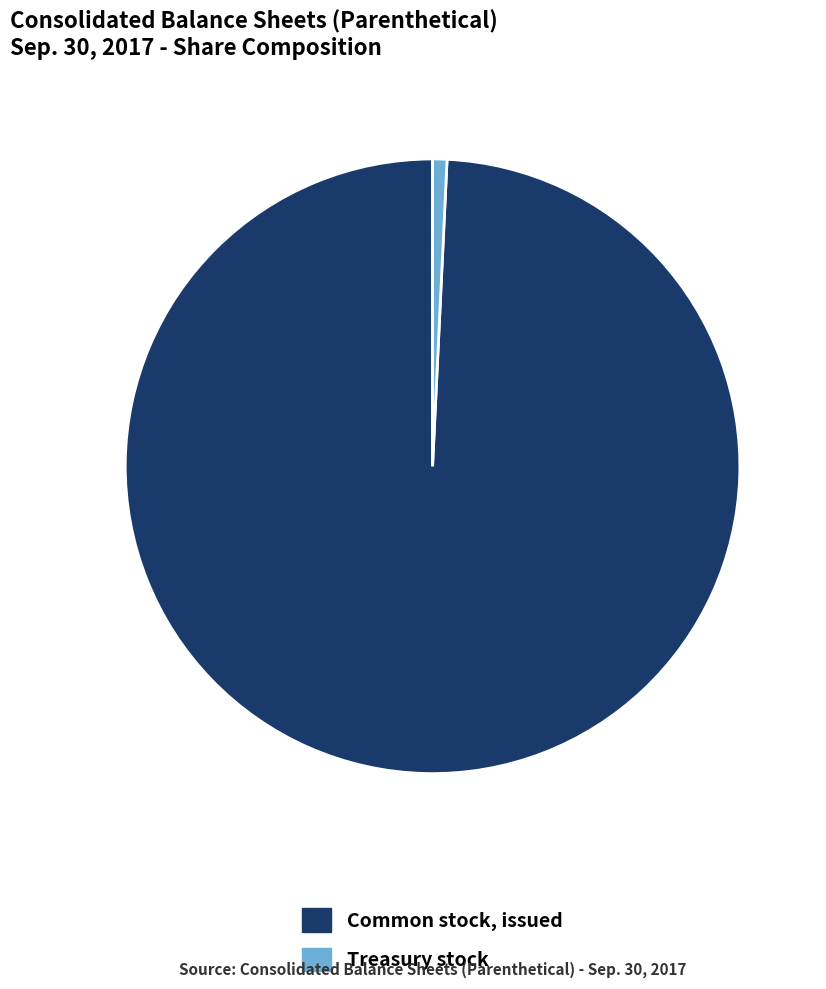

Which has a higher value, Treasury stock or Common stock, issued?

Common stock, issued